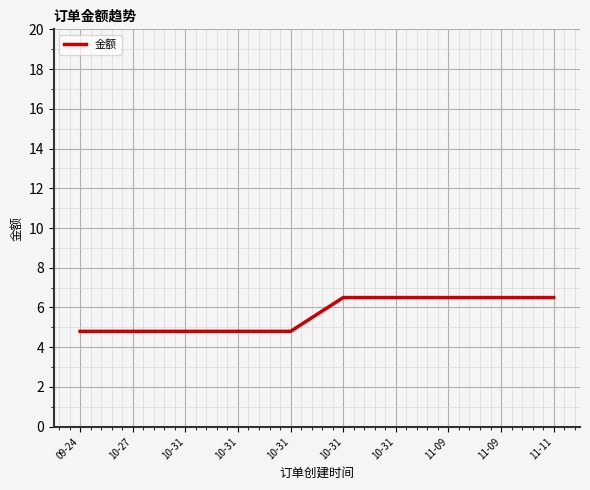

What is the greatest value displayed?

6.5